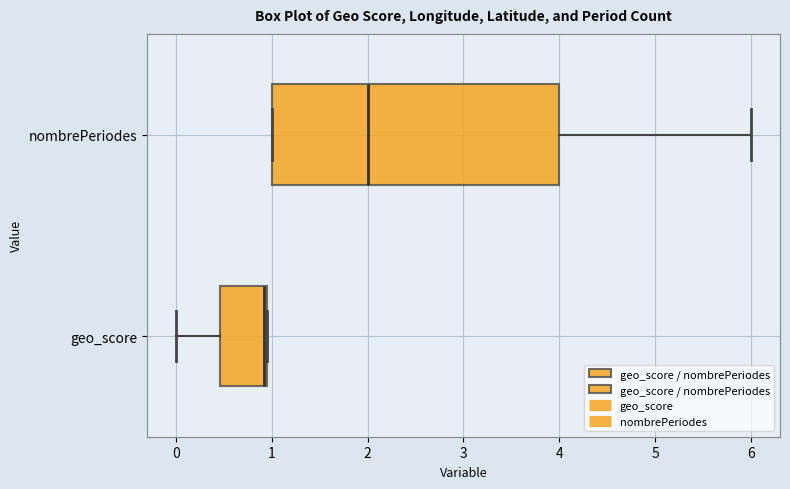

Reading bottom to top, transcribe this box plot: for each box, give where its median line is, the range the box spans, and where its two whiskers end, as read against the x-axis. The values are not printed on the chart, so give them approximately, as read against the axis.

geo_score: median 0.9, box 0.5 to 1.0, whiskers 0.0 to 1.0
nombrePeriodes: median 2.0, box 1.0 to 4.0, whiskers 1.0 to 6.0